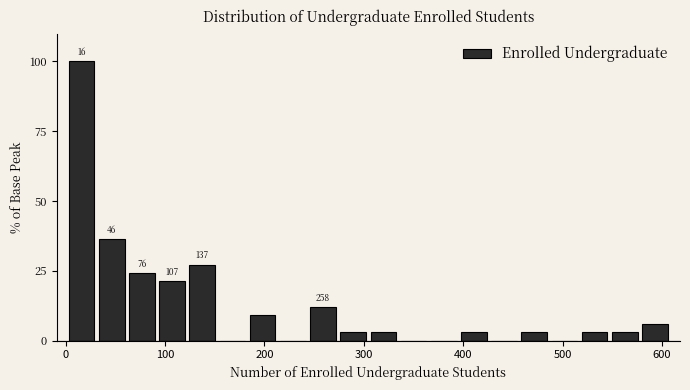

Around what value on the x-axis is the tallest bar? Give the approximate position of its centre, as read against the axis.

20